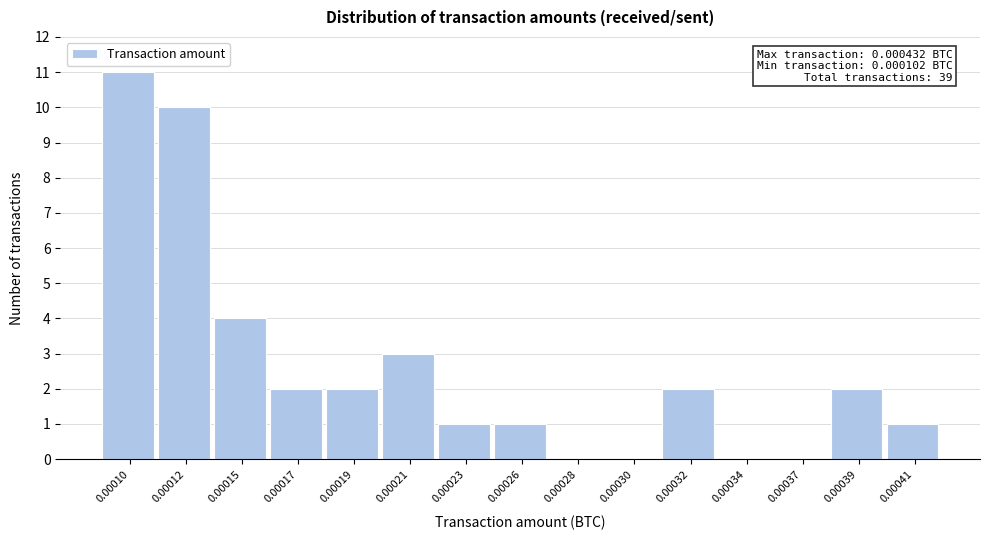

Reading right to left, list all the values displayed in this chart.

0.00041=1	0.00039=2	0.00037=0	0.00034=0	0.00032=2	0.00030=0	0.00028=0	0.00026=1	0.00023=1	0.00021=3	0.00019=2	0.00017=2	0.00015=4	0.00012=10	0.00010=11